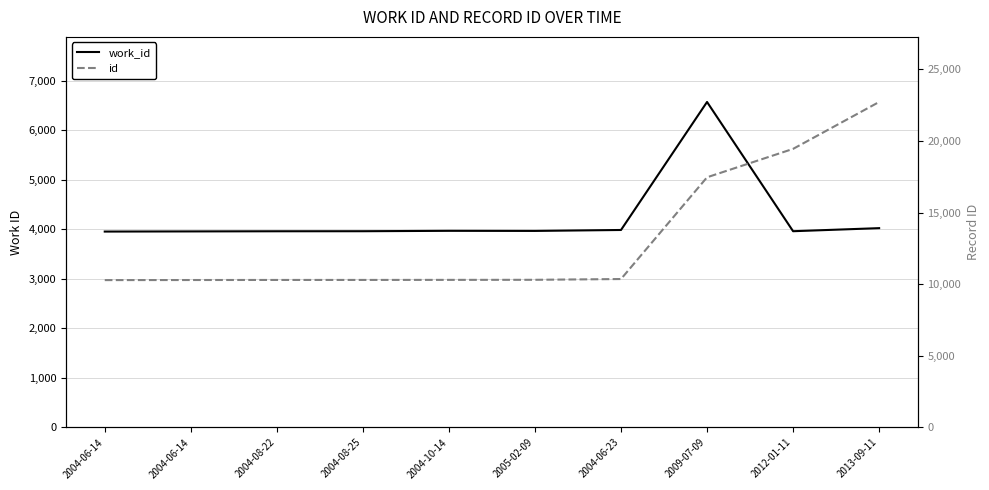

True or false: work_id has a value of 3958 at 2004-06-14.

True